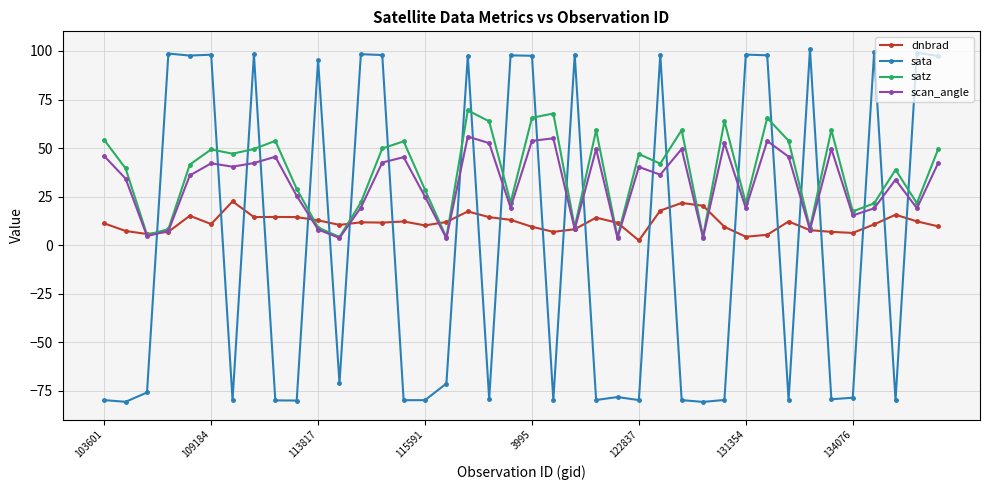

What is the minimum value for sata?

-80.7